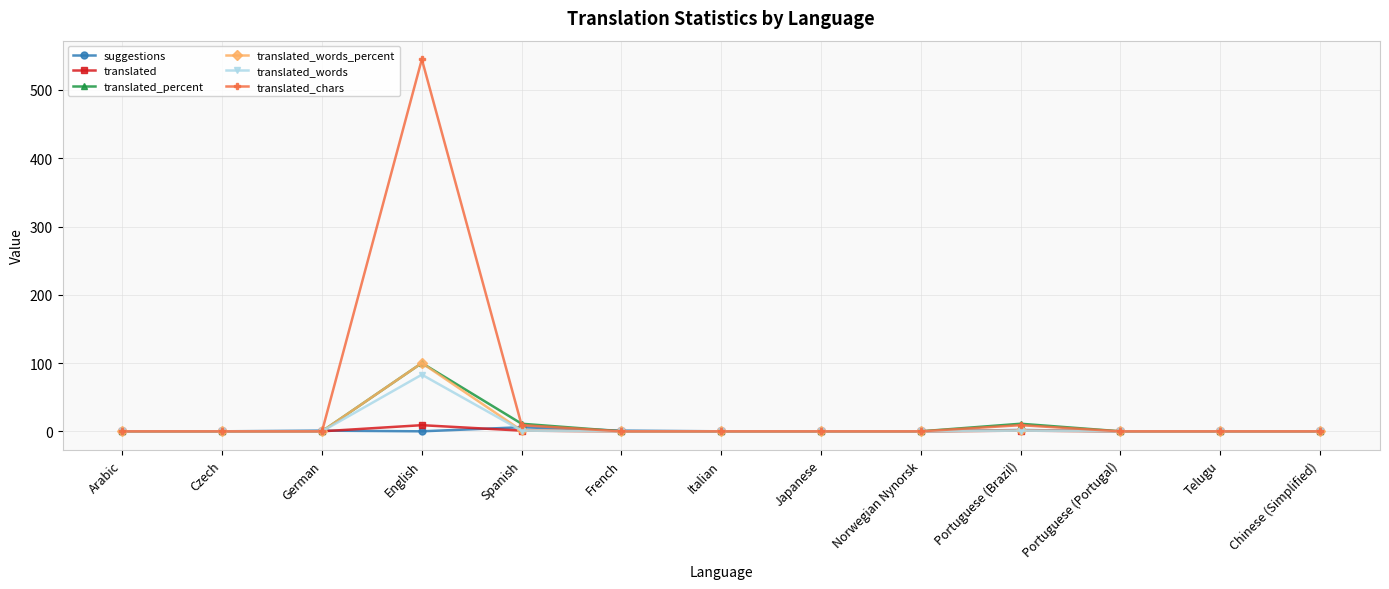

At which category is the sum across all series the highest?

English